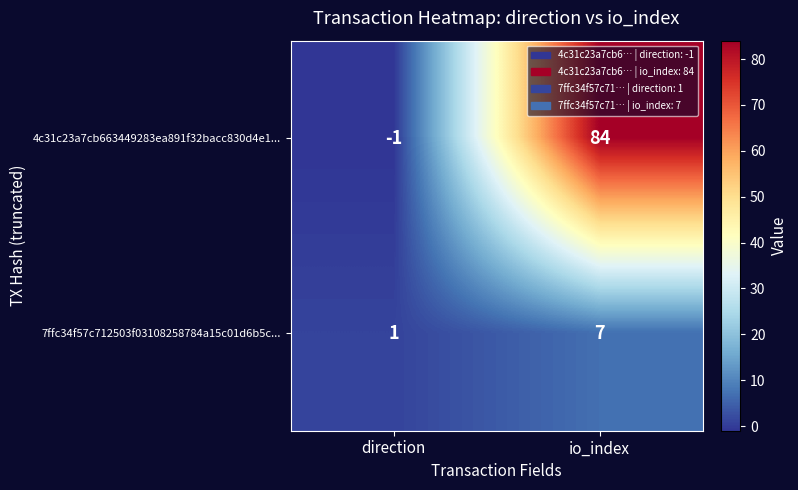

List the series in order of their overall mean, lowest first.

7ffc34f57c712503f03108258784a15c01d6b5c..., 4c31c23a7cb663449283ea891f32bacc830d4e1...